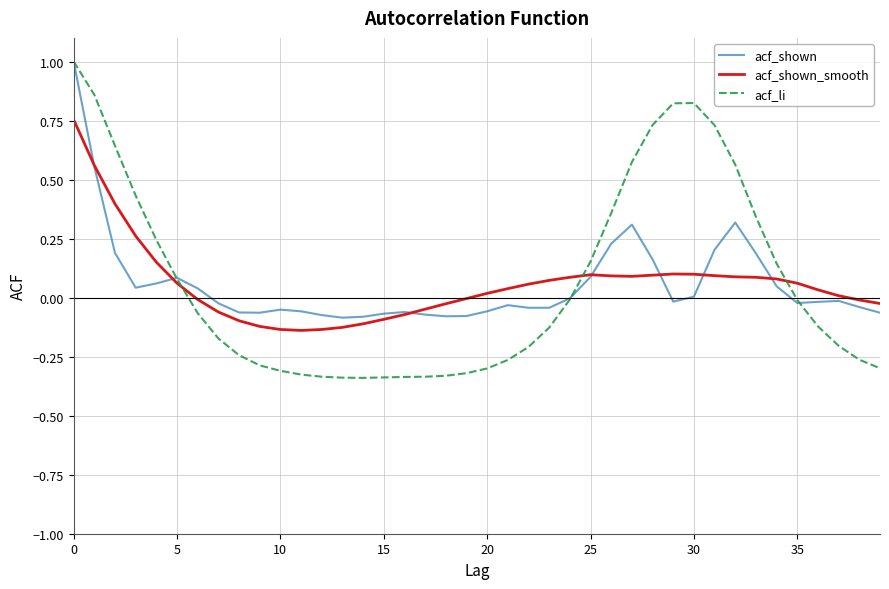

Which series ends up on top after the final intersection of acf_shown and acf_shown_smooth?

acf_shown_smooth